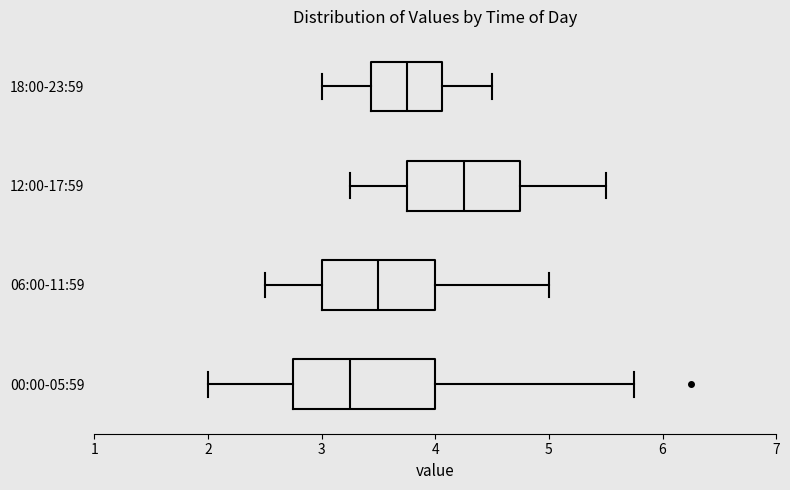

Where does the median line of the box for 00:00-05:59 sit on the x-axis? The values are not printed on the chart, so give them approximately, as read against the axis.

3.3